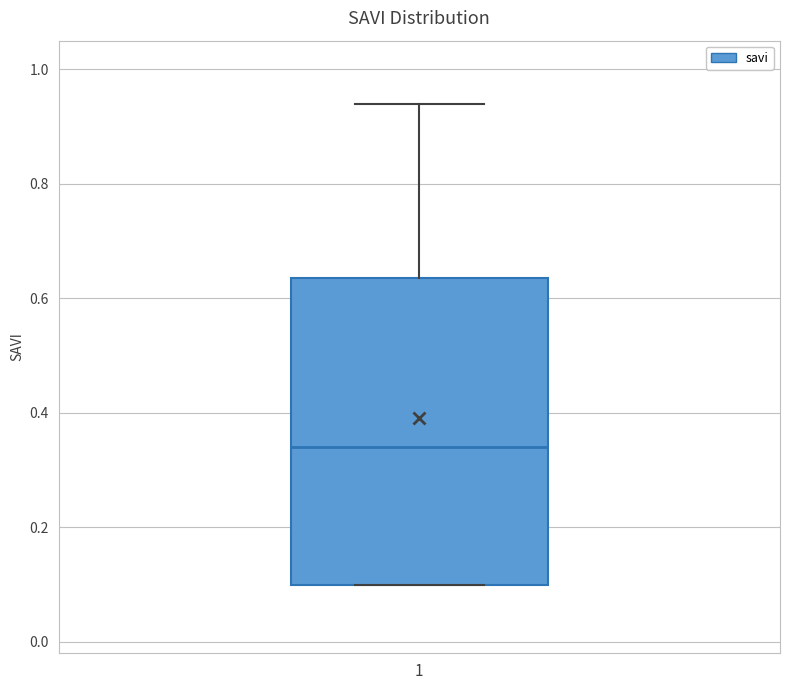

Read this box plot against the y-axis: the position of the median line, the range covered by the box, and the ends of both whiskers. The values are not printed on the chart, so give them approximately, as read against the axis.

median 0.34, box 0.10 to 0.64, whiskers 0.10 to 0.94